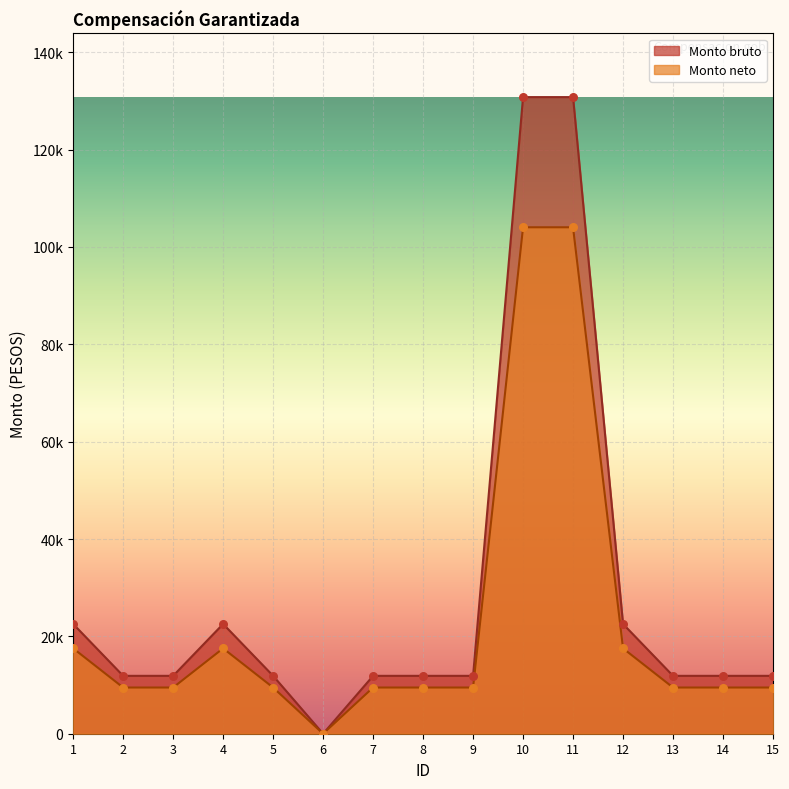

Which series contains the lowest Y value?

Monto bruto